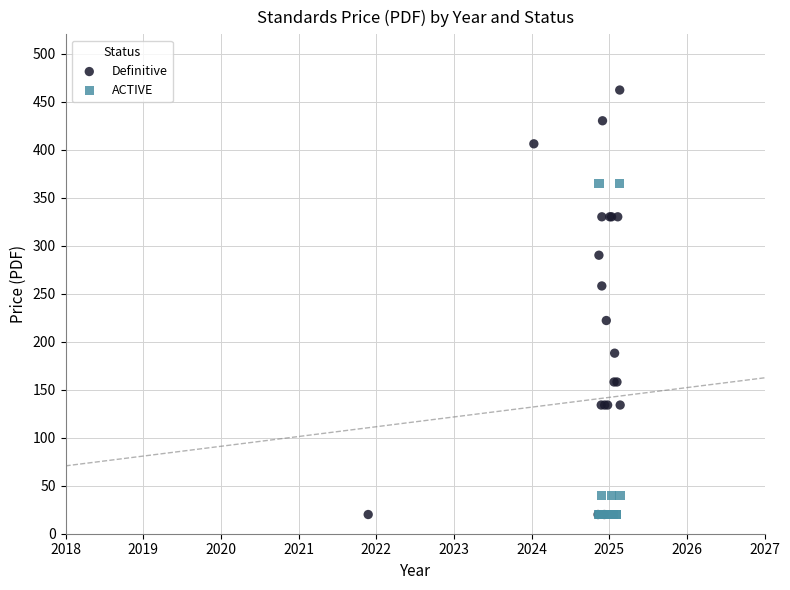

Which series has the largest Y range (max minus min)?

Definitive